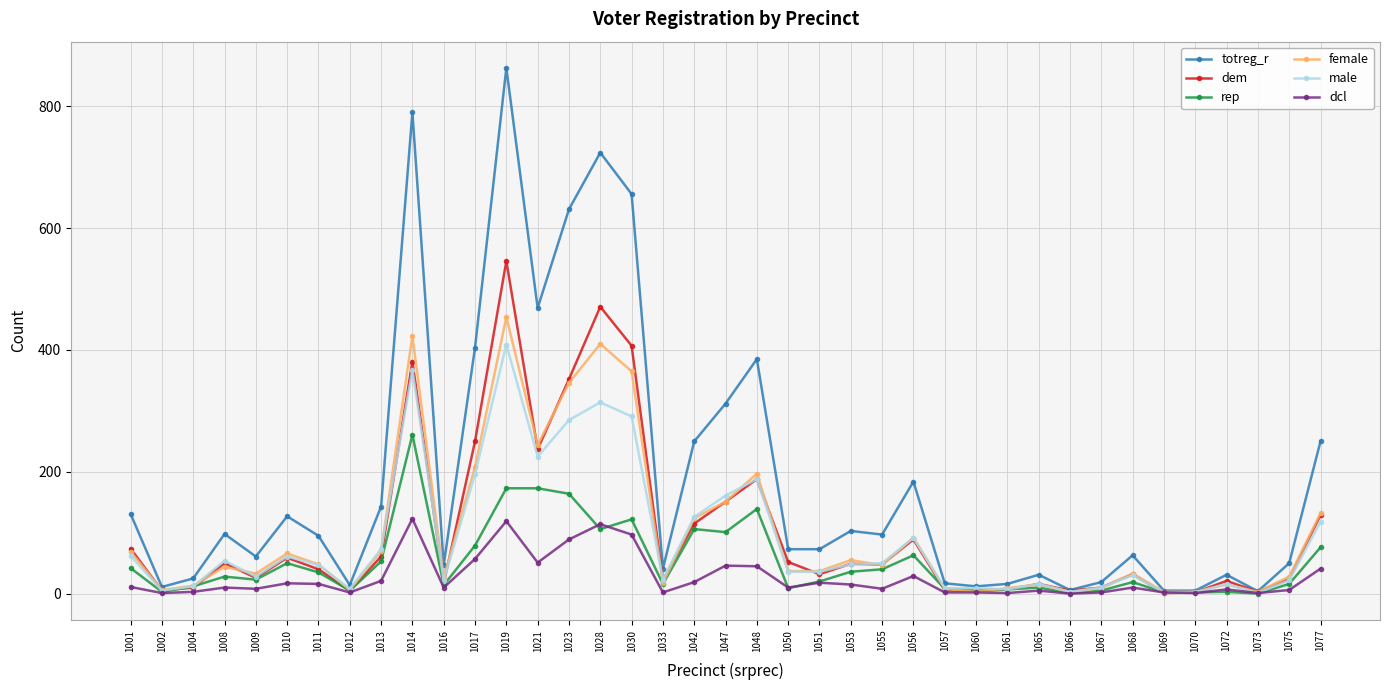

Where is the first local maximum for male?

1008